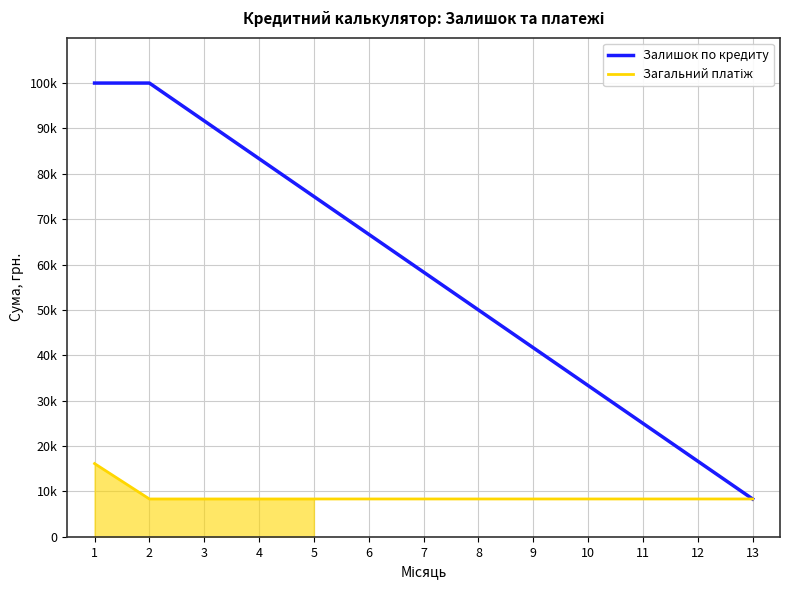

What is the maximum value for Загальний платіж?

16133.8